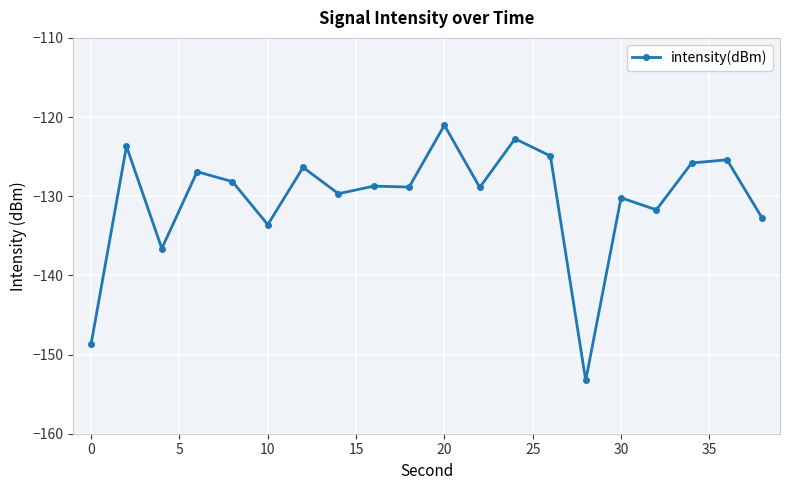

What is the average value?

-130.4